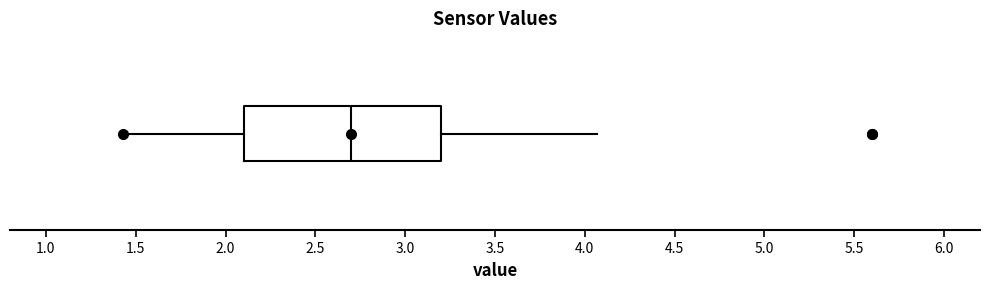

Read this box plot against the x-axis: the position of the median line, the range covered by the box, and the ends of both whiskers. The values are not printed on the chart, so give them approximately, as read against the axis.

median 2.70, box 2.10 to 3.20, whiskers 1.45 to 4.05